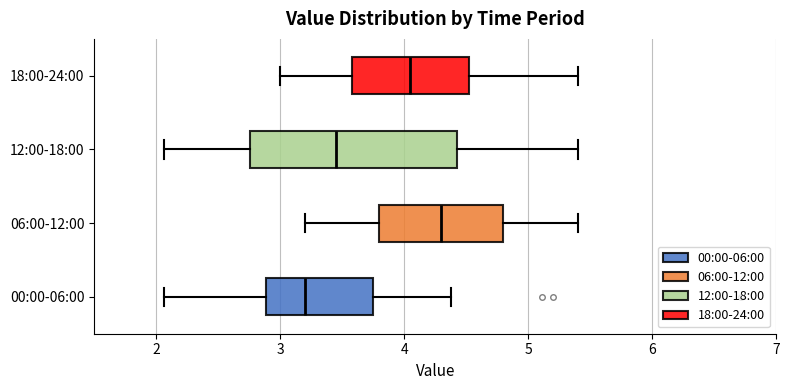

Reading bottom to top, read every box against the x-axis: the position of its median line, the range the box covers, and the ends of its whiskers. The values are not printed on the chart, so give them approximately, as read against the axis.

00:00-06:00: median 3.2, box 2.9 to 3.7, whiskers 2.1 to 4.4
06:00-12:00: median 4.3, box 3.8 to 4.8, whiskers 3.2 to 5.4
12:00-18:00: median 3.5, box 2.8 to 4.4, whiskers 2.1 to 5.4
18:00-24:00: median 4.1, box 3.6 to 4.5, whiskers 3.0 to 5.4